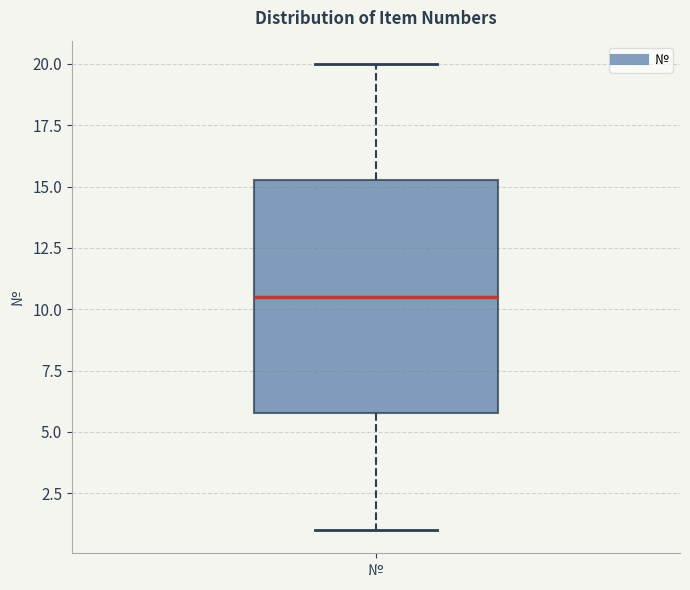

Where does the upper whisker of the box for № end on the y-axis? The values are not printed on the chart, so give them approximately, as read against the axis.

20.0